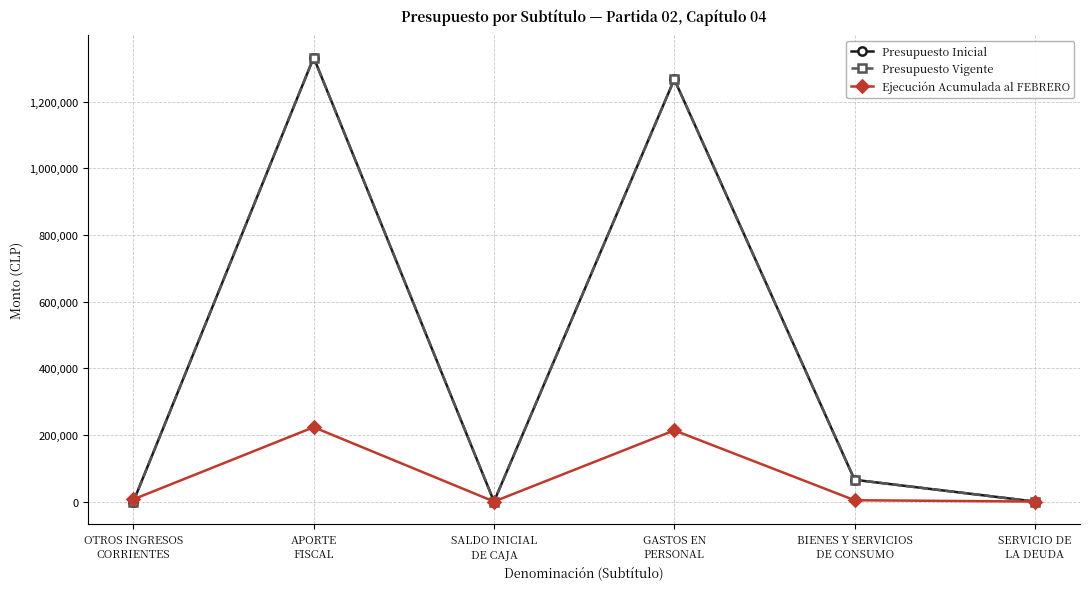

What is the label of the 4th point from the left?

GASTOS EN
PERSONAL